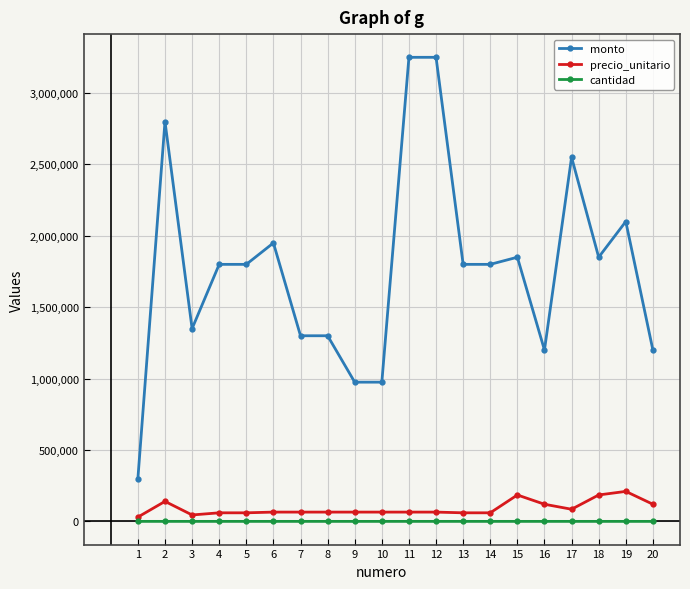

Read the monto value at 18, to the nearest 10.

1850000